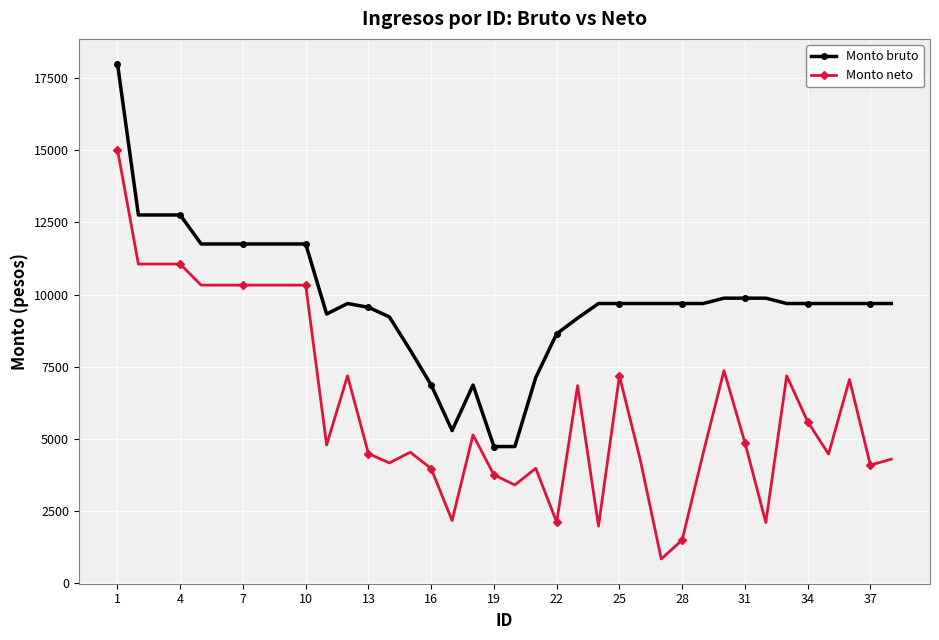

List the series in order of their overall mean, highest first.

Monto bruto, Monto neto